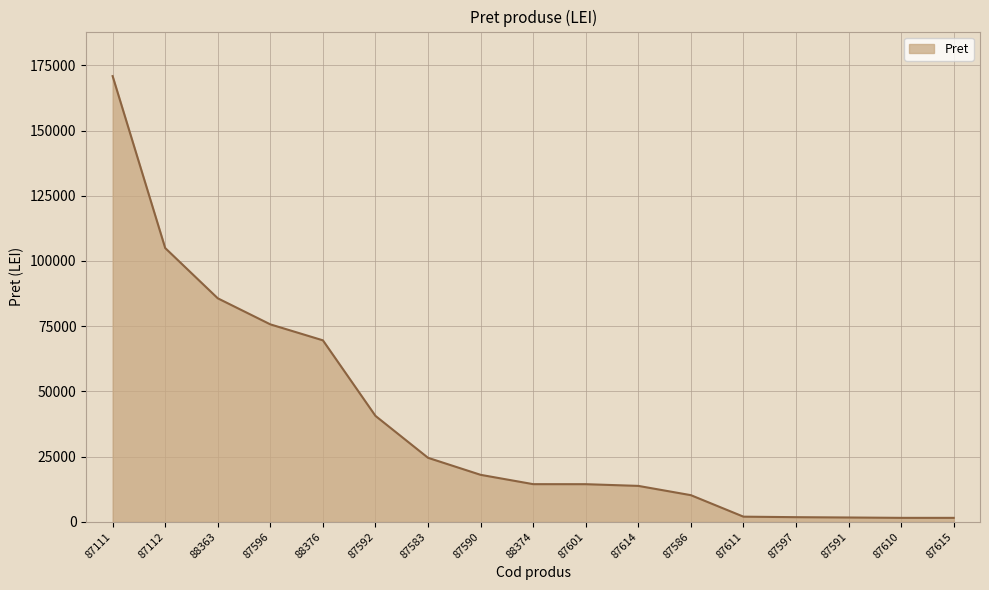

At which label is the value closest to 86195?

88363